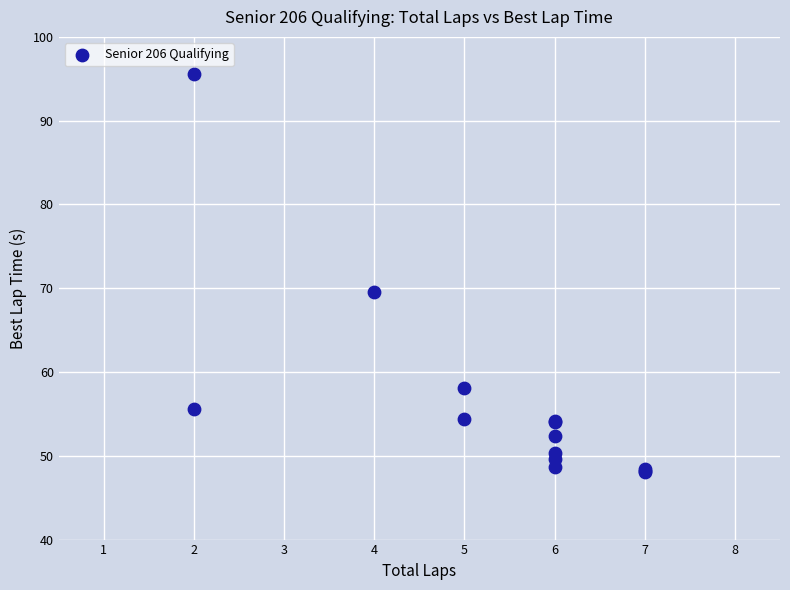

What Y value in the scatter plot is closest to 71?

69.5